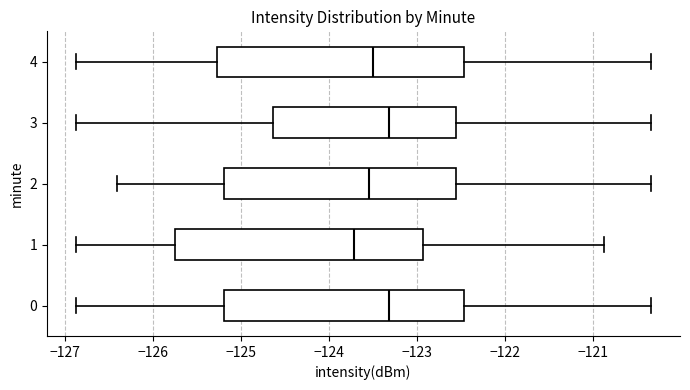

Reading bottom to top, read every box against the x-axis: the position of its median line, the range the box covers, and the ends of its whiskers. The values are not printed on the chart, so give them approximately, as read against the axis.

0: median -123.3, box -125.2 to -122.5, whiskers -126.9 to -120.3
1: median -123.7, box -125.8 to -122.9, whiskers -126.9 to -120.9
2: median -123.5, box -125.2 to -122.5, whiskers -126.4 to -120.3
3: median -123.3, box -124.6 to -122.6, whiskers -126.9 to -120.3
4: median -123.5, box -125.3 to -122.5, whiskers -126.9 to -120.3